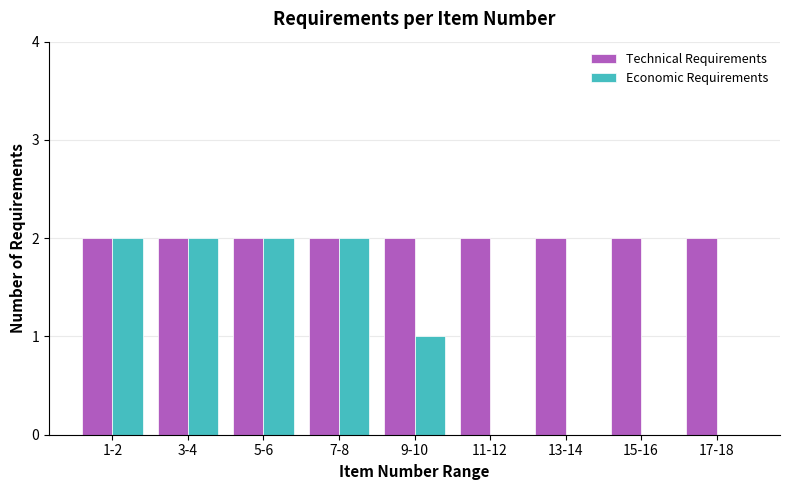

Reading left to right, what are all the values shown in this chart?

Technical Requirements: 1-2=2	3-4=2	5-6=2	7-8=2	9-10=2	11-12=2	13-14=2	15-16=2	17-18=2
Economic Requirements: 1-2=2	3-4=2	5-6=2	7-8=2	9-10=1	11-12=0	13-14=0	15-16=0	17-18=0